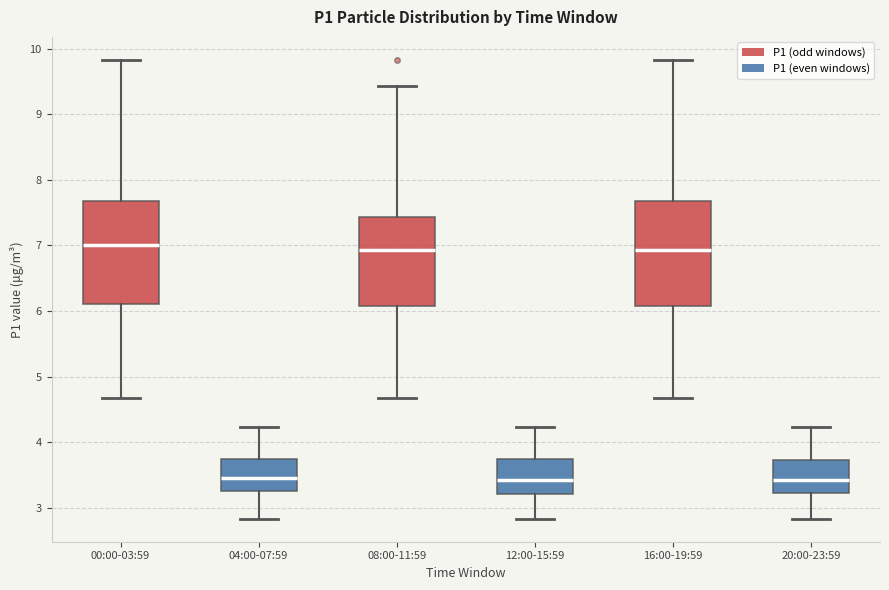

Reading left to right, read every box against the y-axis: the position of its median line, the range the box covers, and the ends of its whiskers. The values are not printed on the chart, so give them approximately, as read against the axis.

00:00-03:59: median 7.0, box 6.1 to 7.7, whiskers 4.7 to 9.8
04:00-07:59: median 3.5, box 3.3 to 3.7, whiskers 2.8 to 4.2
08:00-11:59: median 6.9, box 6.1 to 7.4, whiskers 4.7 to 9.4
12:00-15:59: median 3.4, box 3.2 to 3.7, whiskers 2.8 to 4.2
16:00-19:59: median 6.9, box 6.1 to 7.7, whiskers 4.7 to 9.8
20:00-23:59: median 3.4, box 3.2 to 3.7, whiskers 2.8 to 4.2